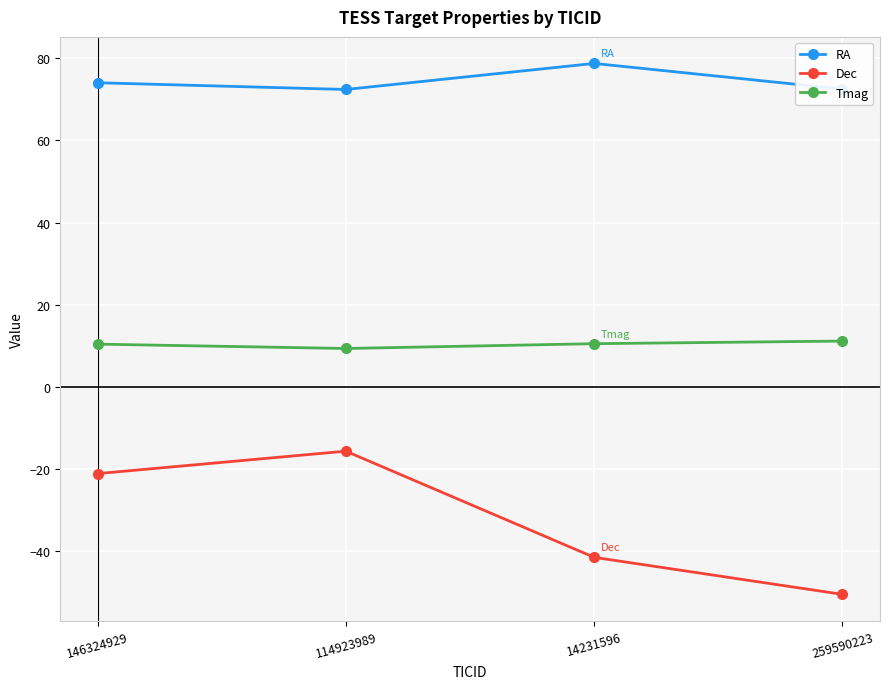

What is the difference between the RA values at 259590223 and 14231596?

6.3